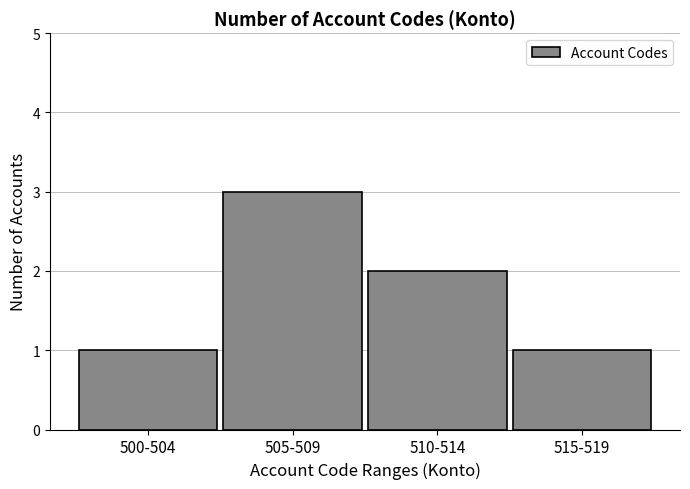

Reading right to left, what are all the values shown in this chart?

1	2	3	1